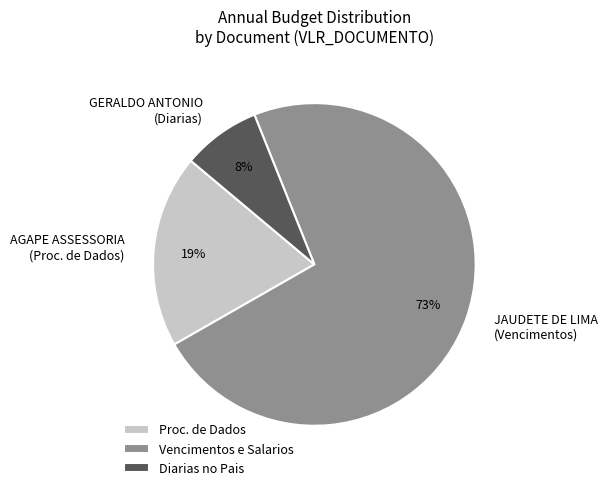

Which has a higher value, JAUDETE DE LIMA (Vencimentos) or AGAPE ASSESSORIA (Proc. de Dados)?

JAUDETE DE LIMA (Vencimentos)